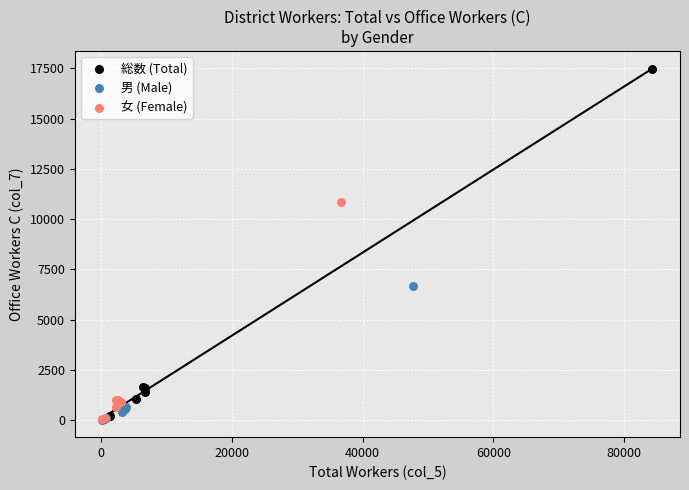

Which series contains the highest Y value?

総数 (Total)